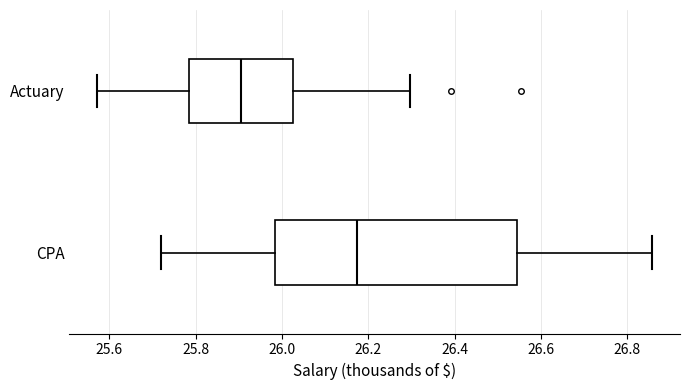

Reading bottom to top, transcribe this box plot: for each box, give where its median line is, the range the box spans, and where its two whiskers end, as read against the x-axis. The values are not printed on the chart, so give them approximately, as read against the axis.

CPA: median 26.18, box 25.98 to 26.54, whiskers 25.72 to 26.86
Actuary: median 25.90, box 25.78 to 26.02, whiskers 25.58 to 26.30